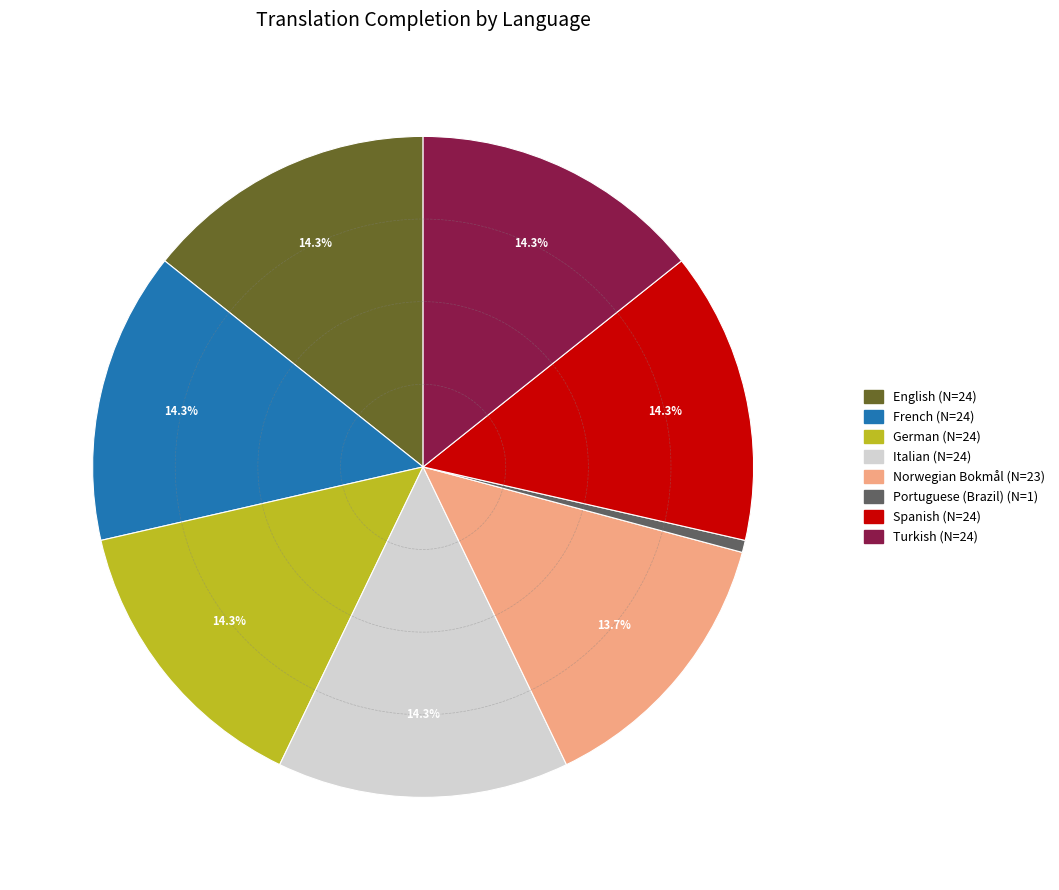

The French slice represents 28% of the pie. True or false?

False